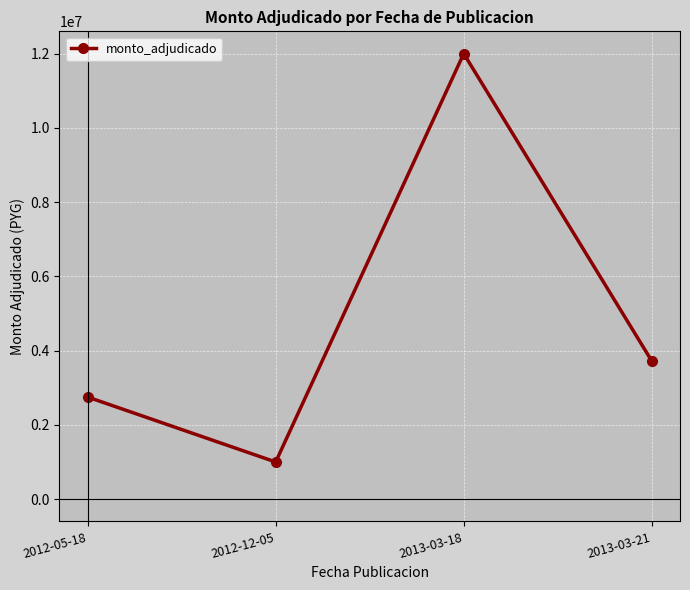

How many values are below 3720000?

2